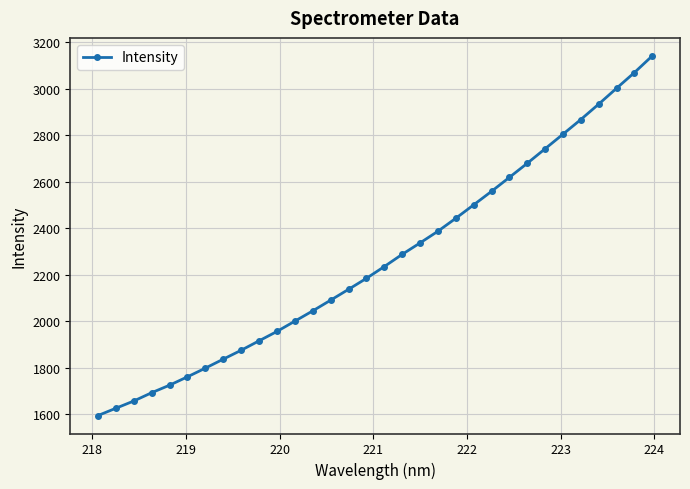

True or false: there are more than 0 points higher than both neighbors.

False